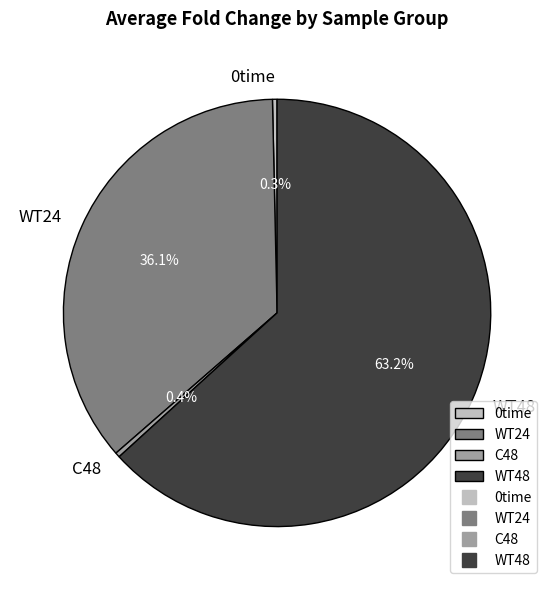

Is there a majority slice in this chart?

Yes